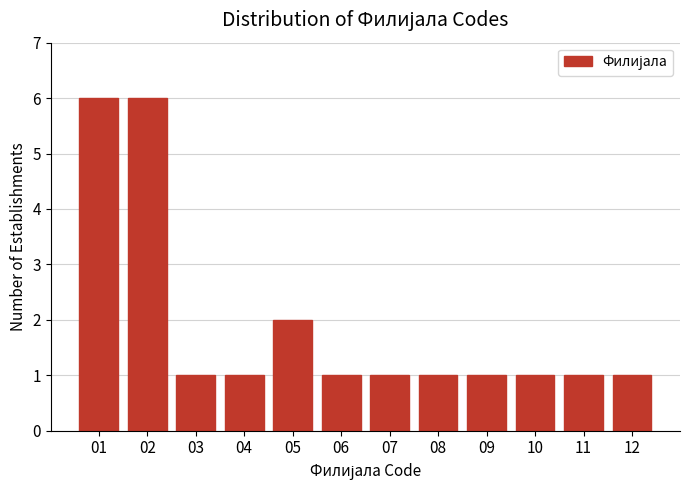

Reading right to left, what are all the values shown in this chart?

12=1	11=1	10=1	09=1	08=1	07=1	06=1	05=2	04=1	03=1	02=6	01=6